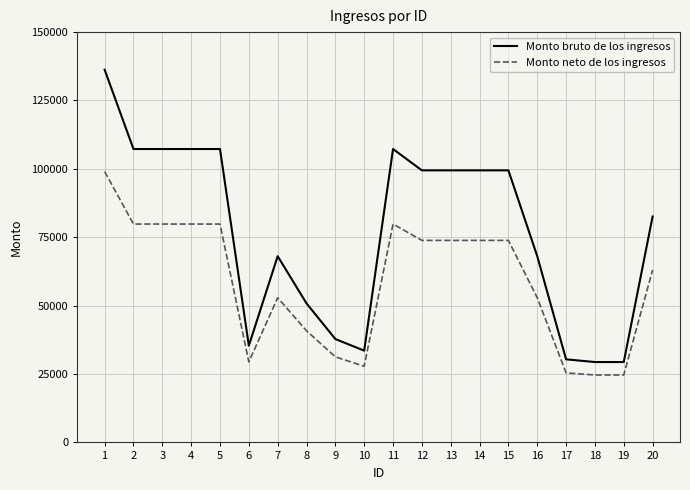

How many series are shown in this chart?

2